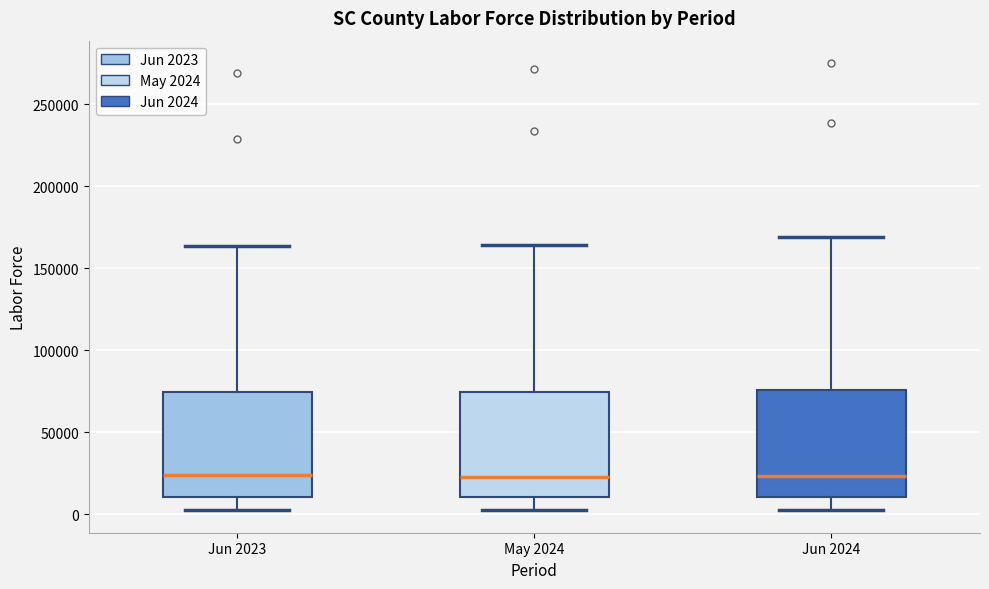

Where does the upper whisker of the box for Jun 2023 end on the y-axis? The values are not printed on the chart, so give them approximately, as read against the axis.

165000